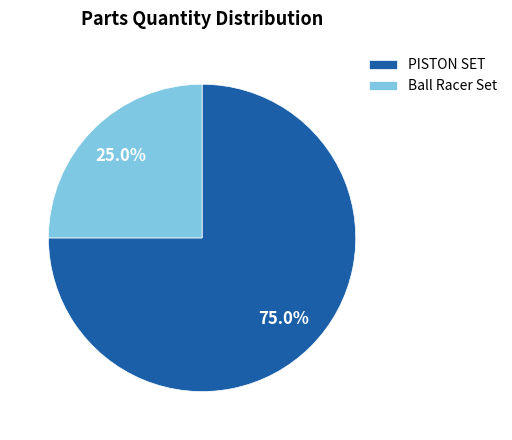

What is the smallest slice in the pie chart?

Ball Racer Set